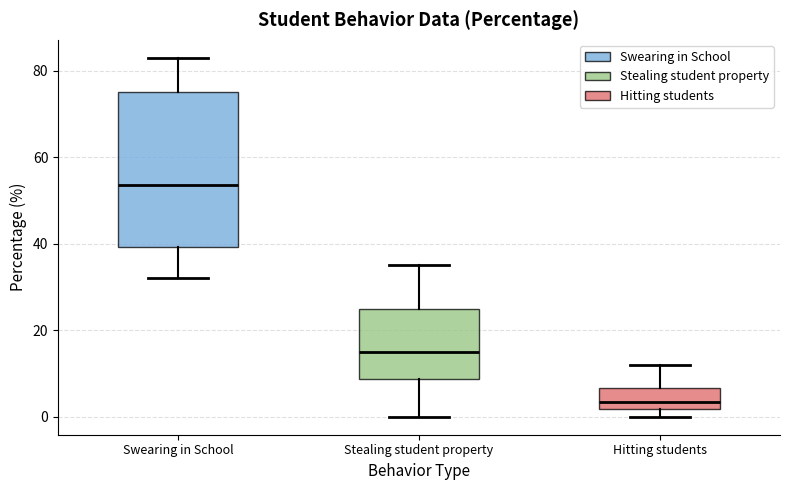

Which box's median line is the lowest?

Hitting students